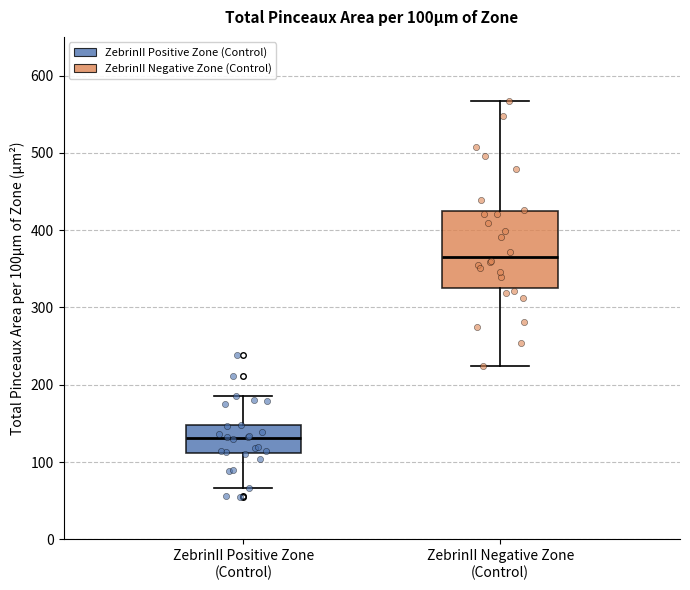

Which box is the tallest, from its lower edge to its upper edge?

ZebrinII Negative Zone (Control)